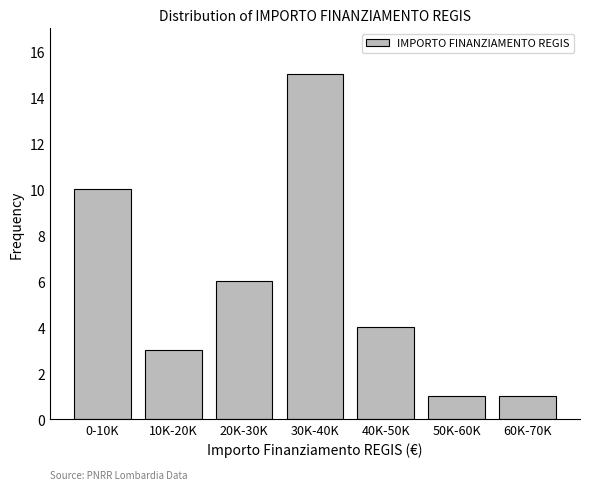

Reading right to left, what are all the values shown in this chart?

60K-70K=1	50K-60K=1	40K-50K=4	30K-40K=15	20K-30K=6	10K-20K=3	0-10K=10